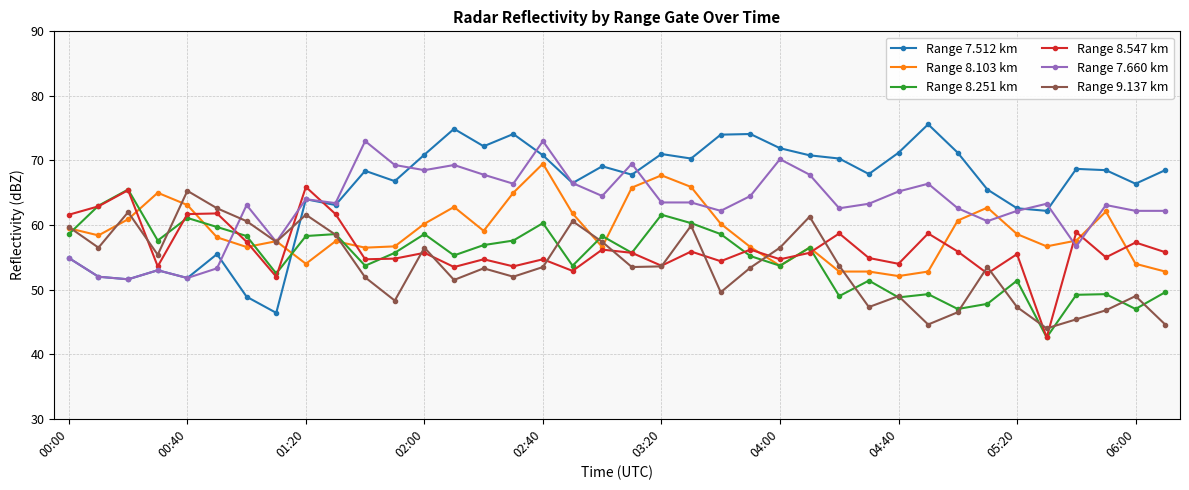

How many lines are shown in the chart?

6